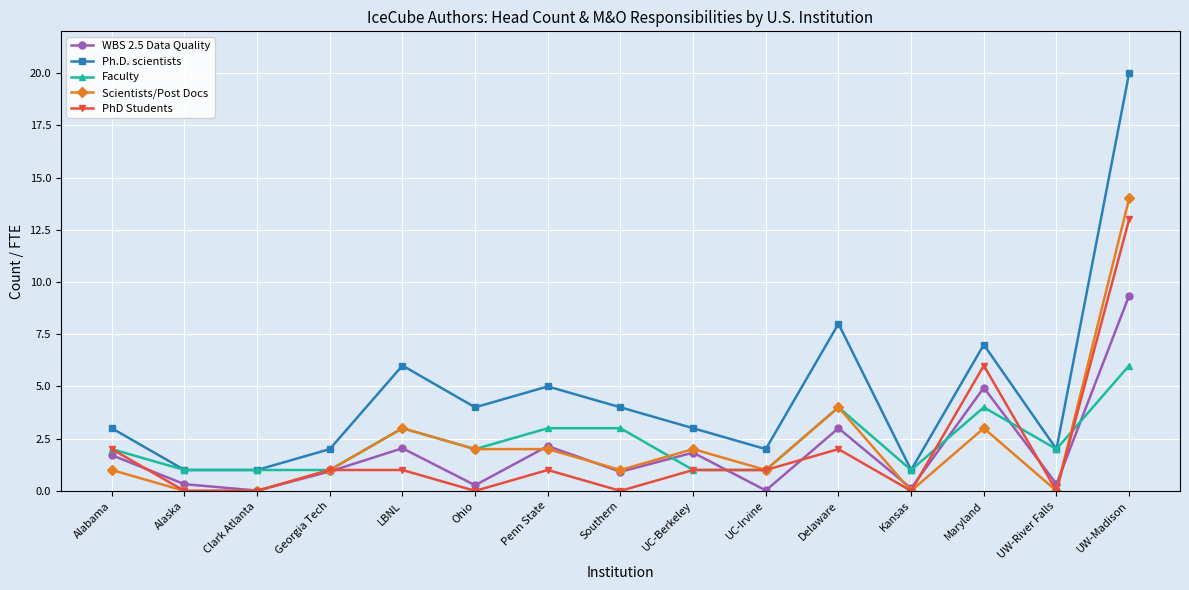

What position from the right is Alaska?

14